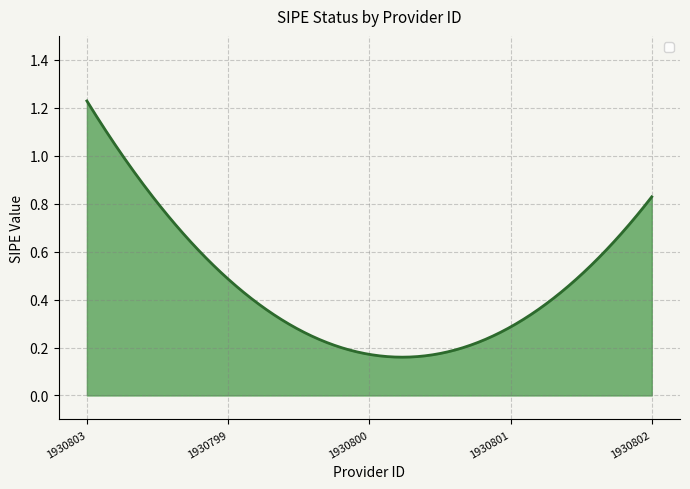

Reading right to left, transcribe all the data shown in this chart.

1930802=1	1930801=0	1930800=0	1930799=1	1930803=1